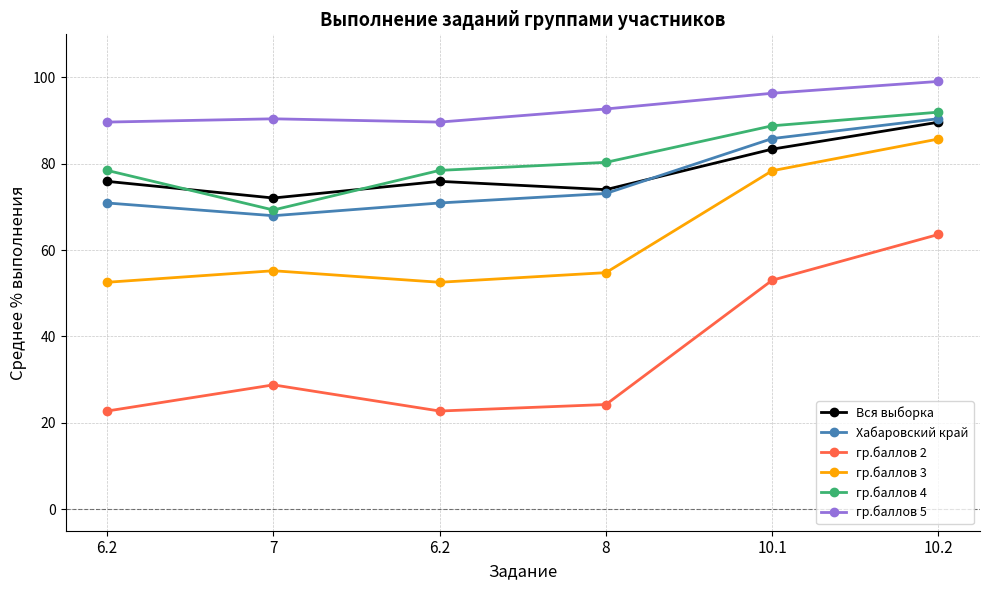

Where is the first local minimum for гр.баллов 3?

6.2